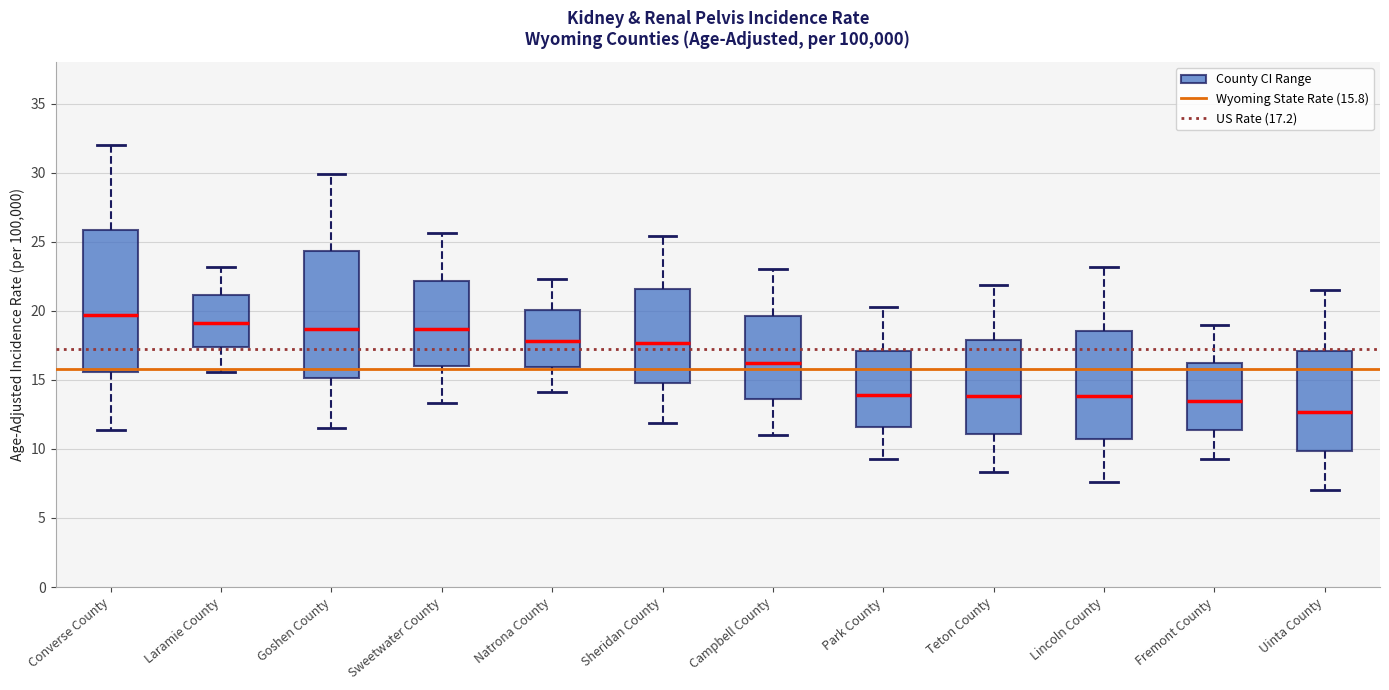

Where is the upper edge of the box for Teton County on the y-axis? The values are not printed on the chart, so give them approximately, as read against the axis.

18.0